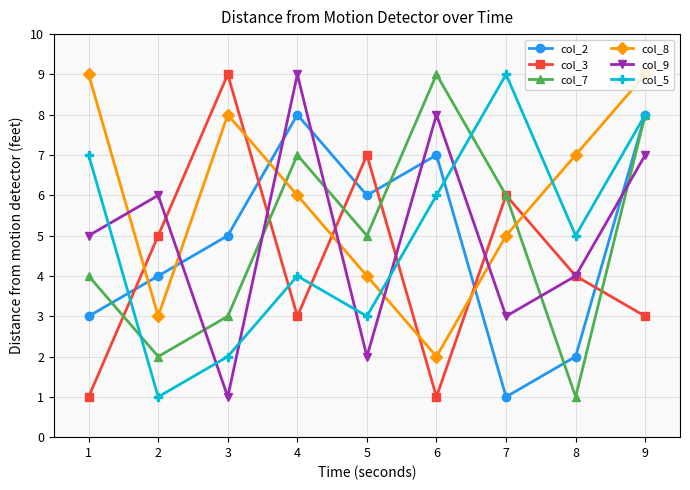

How many categories are shown in the chart?

9